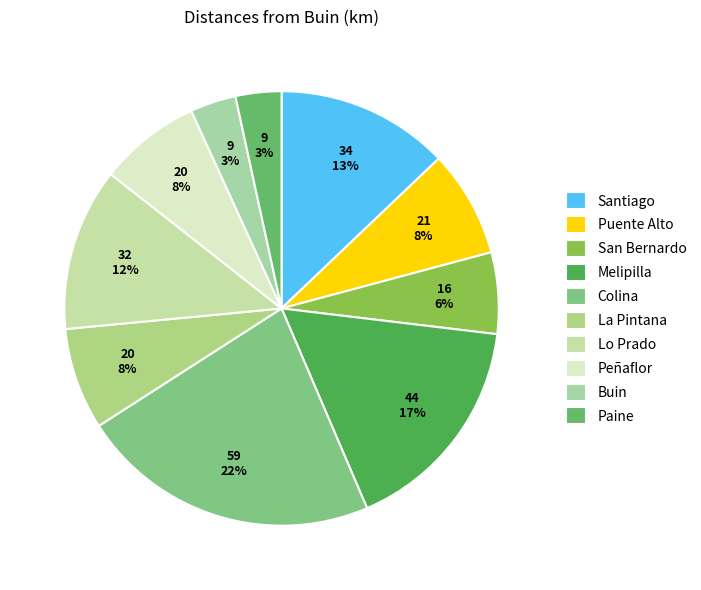

To the nearest percent, what is the average slice percentage?

10%